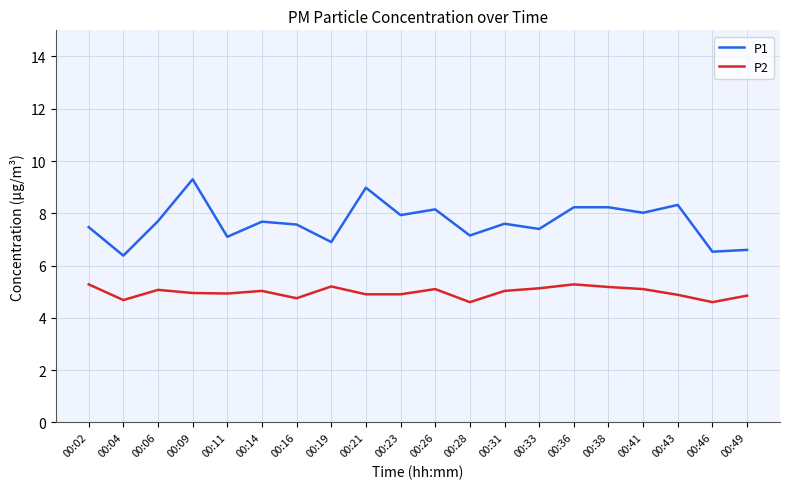

What is the difference between the maximum and second lowest values in the P2 series?

0.7